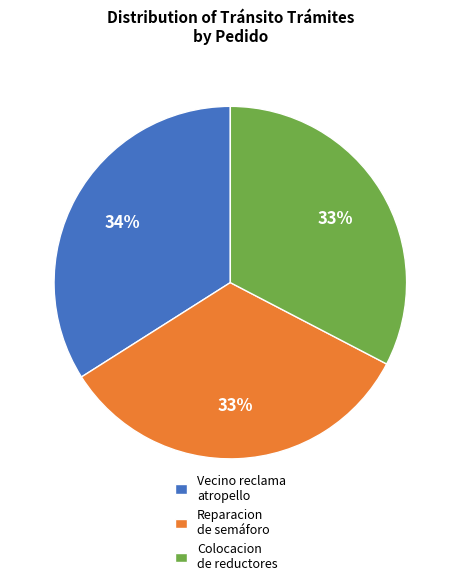

To the nearest percent, what portion does Colocacion de reductores represent?

33%